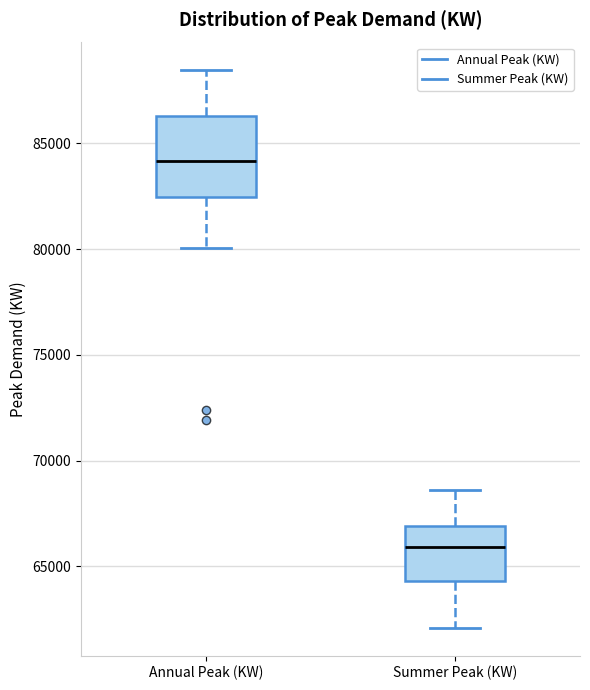

Which box's median line is the lowest?

Summer Peak (KW)